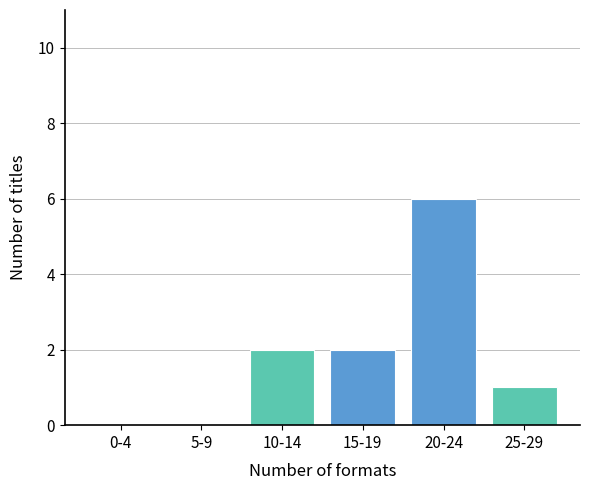

Reading left to right, extract all data points from this chart.

0-4=0	5-9=0	10-14=2	15-19=2	20-24=6	25-29=1